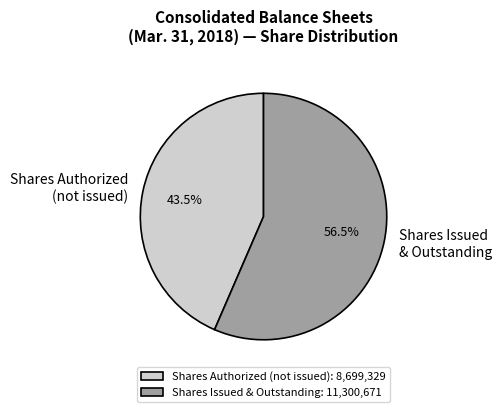

Is there a majority slice in this chart?

Yes